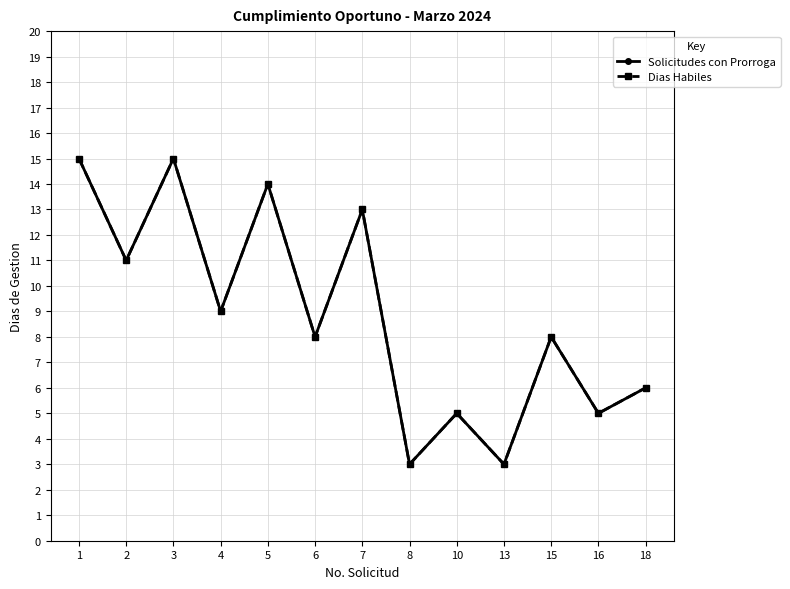

Between 3 and 10, which series saw the biggest shift?

Solicitudes con Prorroga